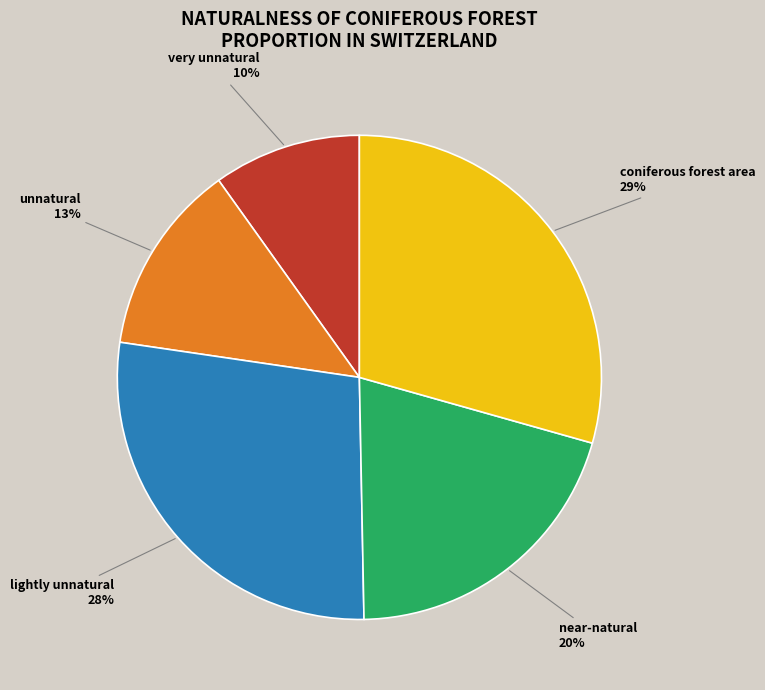

Does any single category account for the majority?

No